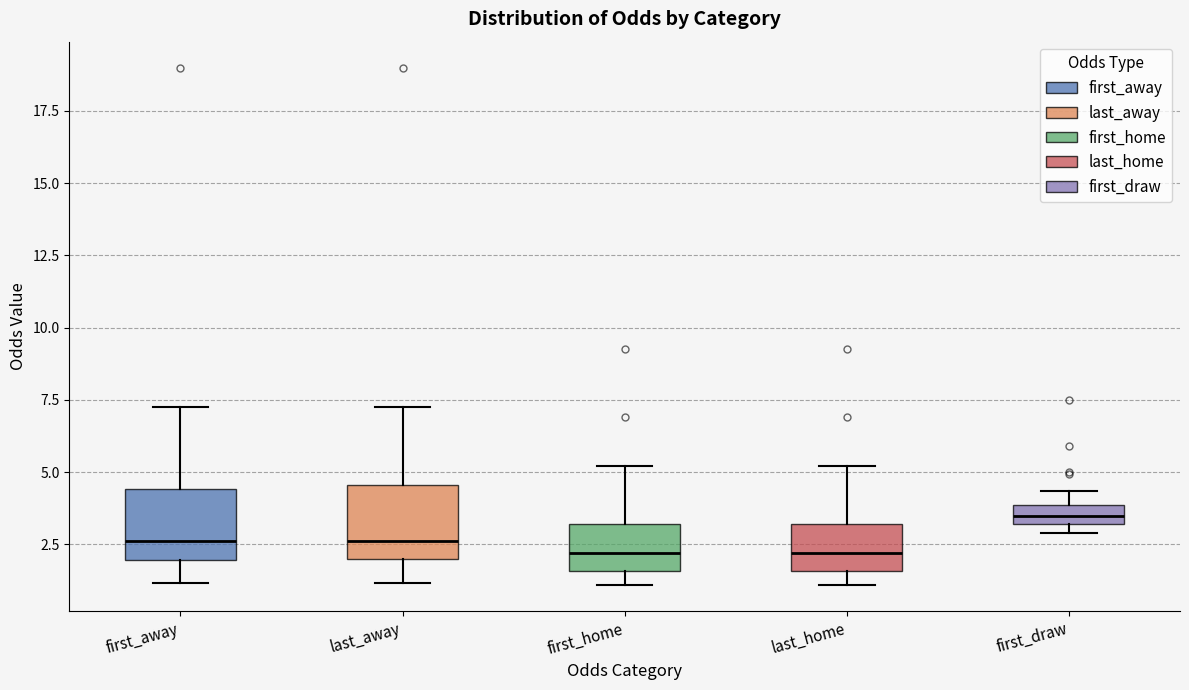

Where is the upper edge of the box for first_draw on the y-axis? The values are not printed on the chart, so give them approximately, as read against the axis.

4.0